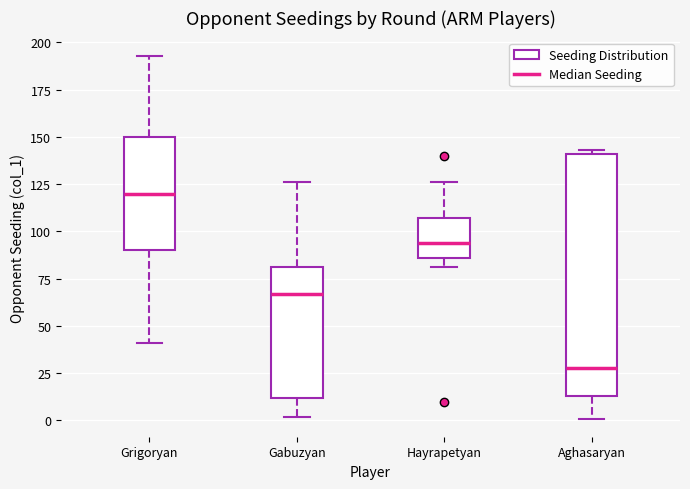

Reading left to right, read every box against the y-axis: the position of its median line, the range the box covers, and the ends of its whiskers. The values are not printed on the chart, so give them approximately, as read against the axis.

Grigoryan: median 120, box 90 to 150, whiskers 40 to 195
Gabuzyan: median 65, box 10 to 80, whiskers 0 to 125
Hayrapetyan: median 95, box 85 to 105, whiskers 80 to 125
Aghasaryan: median 30, box 15 to 140, whiskers 0 to 145